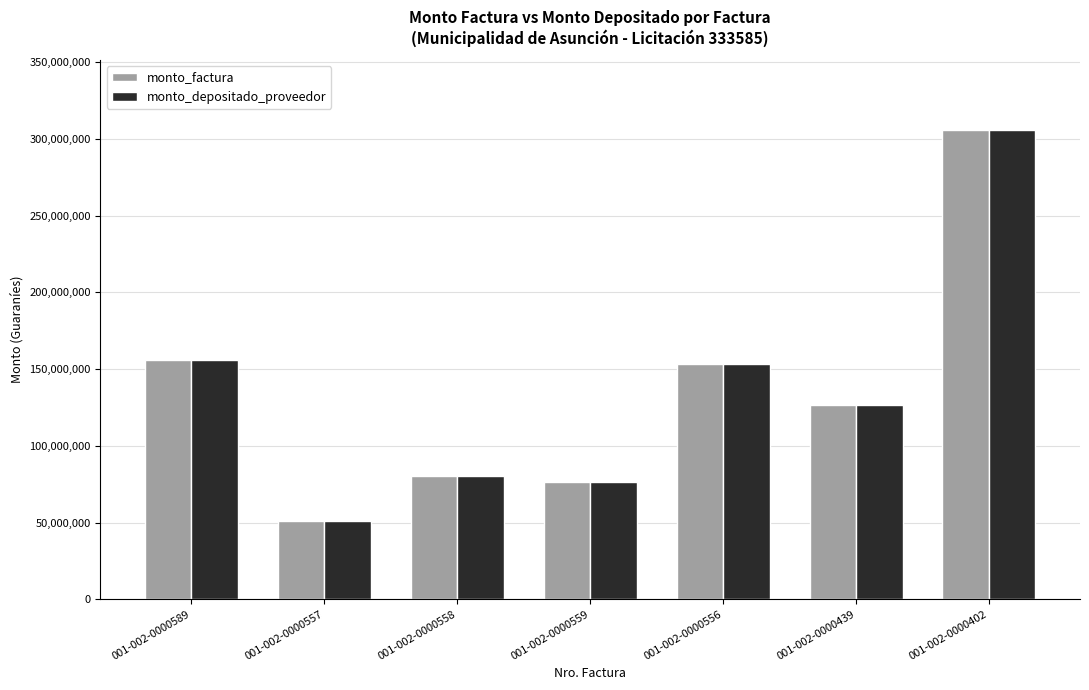

Reading left to right, transcribe all the data shown in this chart.

monto_factura: 001-002-0000589=155950928	001-002-0000557=50798994	001-002-0000558=80547530	001-002-0000559=76333838	001-002-0000556=153637316	001-002-0000439=126316610	001-002-0000402=305682591
monto_depositado_proveedor: 001-002-0000589=155950928	001-002-0000557=50798944	001-002-0000558=80547530	001-002-0000559=76333838	001-002-0000556=153637316	001-002-0000439=126316610	001-002-0000402=305682591